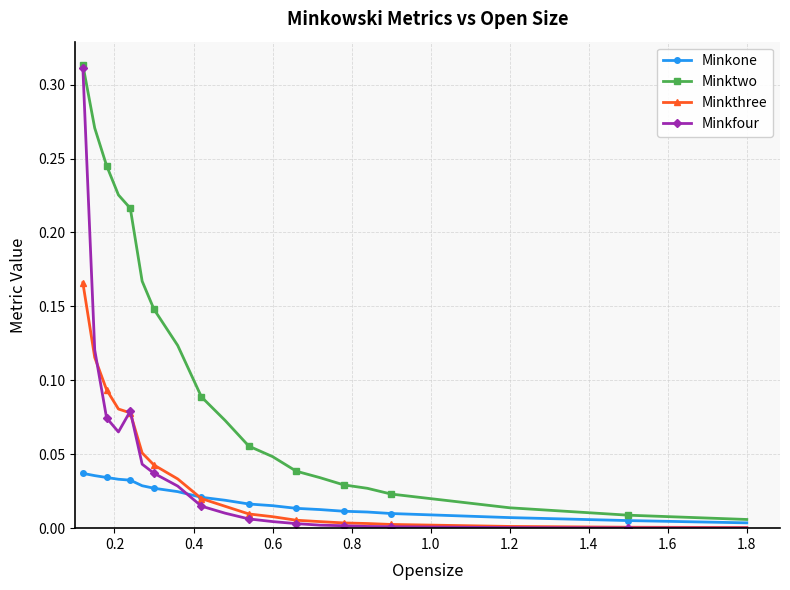

Which series has the largest total across all categories?

Minktwo